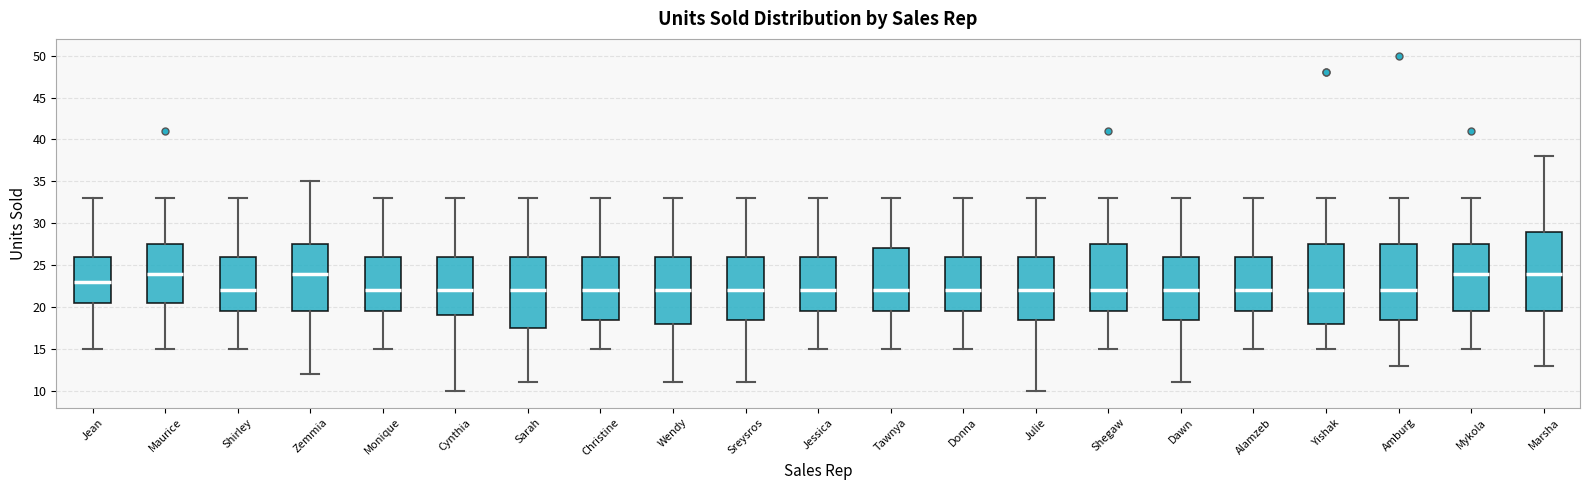

Reading left to right, read every box against the y-axis: the position of its median line, the range the box covers, and the ends of its whiskers. The values are not printed on the chart, so give them approximately, as read against the axis.

Jean: median 23.0, box 20.5 to 26.0, whiskers 15.0 to 33.0
Maurice: median 24.0, box 20.5 to 27.5, whiskers 15.0 to 33.0
Shirley: median 22.0, box 19.5 to 26.0, whiskers 15.0 to 33.0
Zemmia: median 24.0, box 19.5 to 27.5, whiskers 12.0 to 35.0
Monique: median 22.0, box 19.5 to 26.0, whiskers 15.0 to 33.0
Cynthia: median 22.0, box 19.0 to 26.0, whiskers 10.0 to 33.0
Sarah: median 22.0, box 17.5 to 26.0, whiskers 11.0 to 33.0
Christine: median 22.0, box 18.5 to 26.0, whiskers 15.0 to 33.0
Wendy: median 22.0, box 18.0 to 26.0, whiskers 11.0 to 33.0
Sreysros: median 22.0, box 18.5 to 26.0, whiskers 11.0 to 33.0
Jessica: median 22.0, box 19.5 to 26.0, whiskers 15.0 to 33.0
Tawnya: median 22.0, box 19.5 to 27.0, whiskers 15.0 to 33.0
Donna: median 22.0, box 19.5 to 26.0, whiskers 15.0 to 33.0
Julie: median 22.0, box 18.5 to 26.0, whiskers 10.0 to 33.0
Shegaw: median 22.0, box 19.5 to 27.5, whiskers 15.0 to 33.0
Dawn: median 22.0, box 18.5 to 26.0, whiskers 11.0 to 33.0
Alamzeb: median 22.0, box 19.5 to 26.0, whiskers 15.0 to 33.0
Yishak: median 22.0, box 18.0 to 27.5, whiskers 15.0 to 33.0
Amburg: median 22.0, box 18.5 to 27.5, whiskers 13.0 to 33.0
Mykola: median 24.0, box 19.5 to 27.5, whiskers 15.0 to 33.0
Marsha: median 24.0, box 19.5 to 29.0, whiskers 13.0 to 38.0